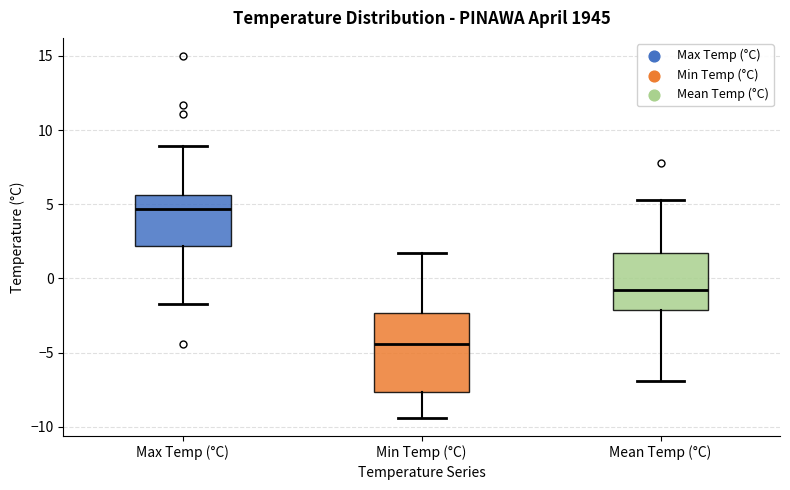

Comparing the boxes themselves (not the whiskers), which one is the tallest?

Min Temp (°C)